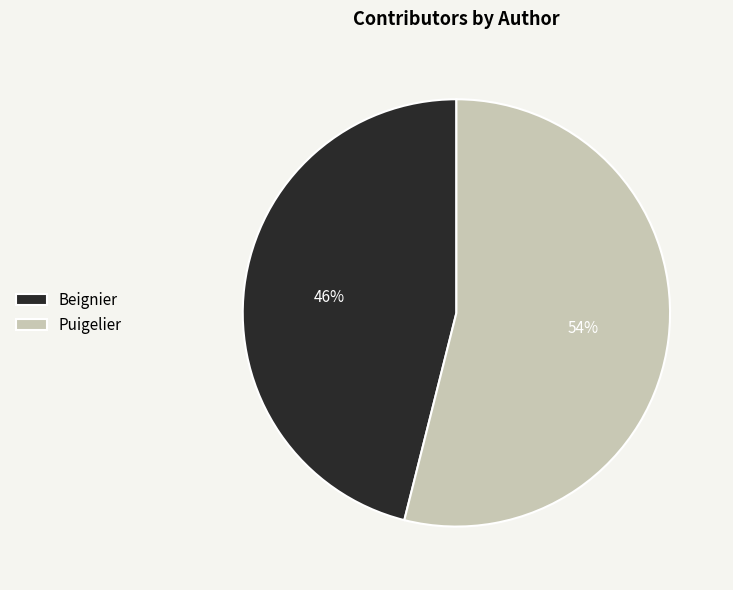

Combined, do Beignier and Puigelier account for over 50%?

Yes